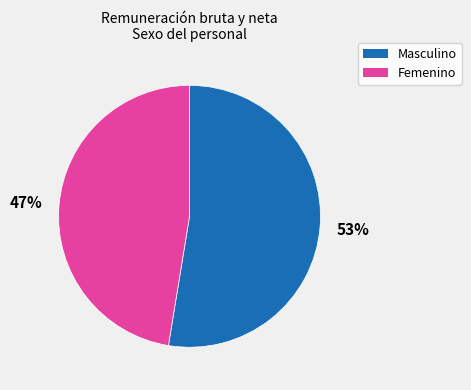

True or false: Masculino accounts for 53% of the total.

True